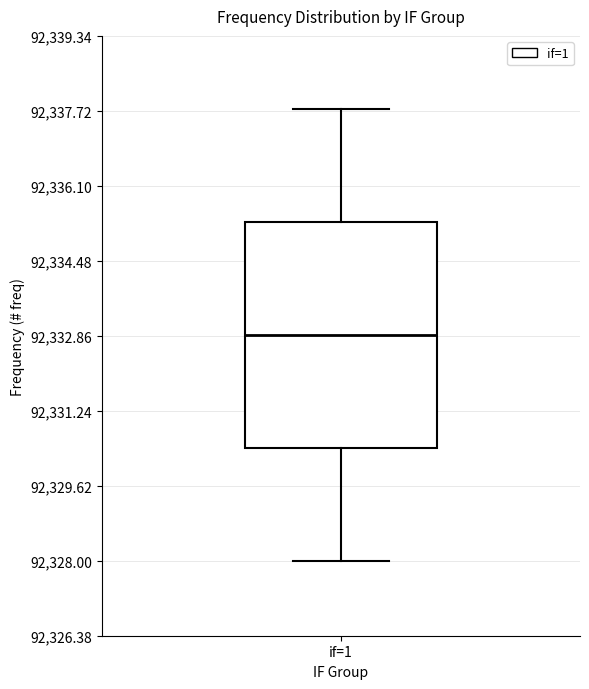

Where does the lower whisker of the box for if=1 end on the y-axis? The values are not printed on the chart, so give them approximately, as read against the axis.

92328.0